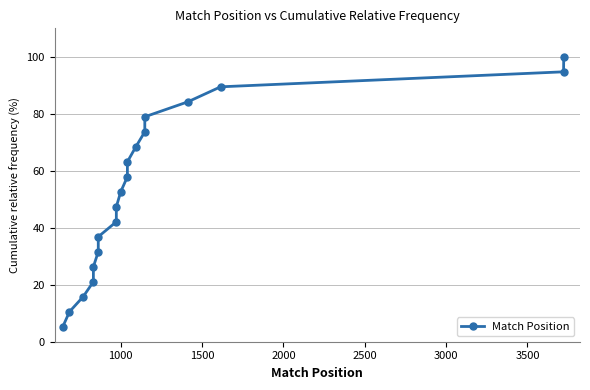

True or false: the data has more than 0 interior local peaks.

False